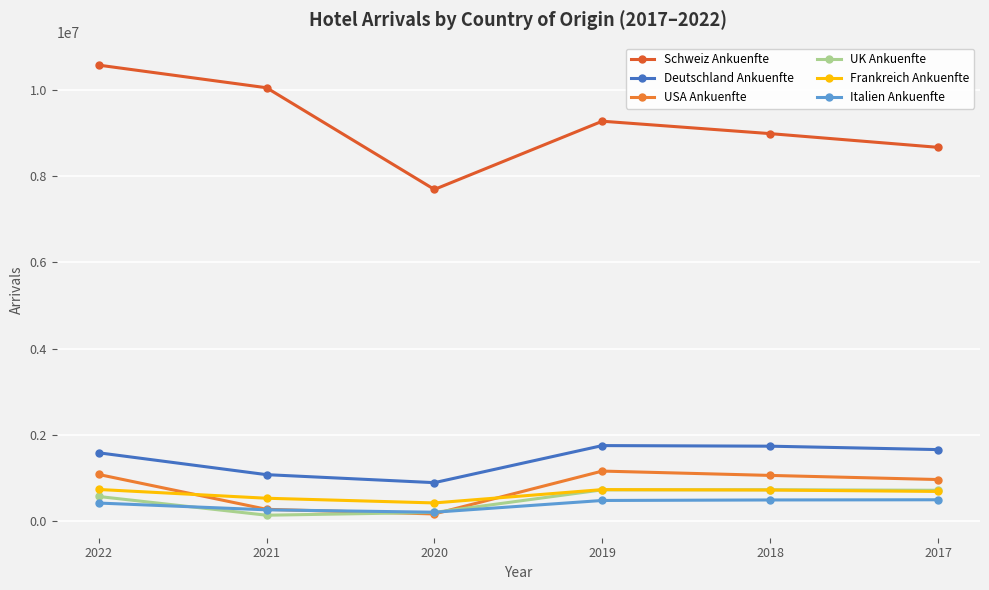

Rank the series at 2018 from highest to lowest value.

Schweiz Ankuenfte, Deutschland Ankuenfte, USA Ankuenfte, UK Ankuenfte, Frankreich Ankuenfte, Italien Ankuenfte